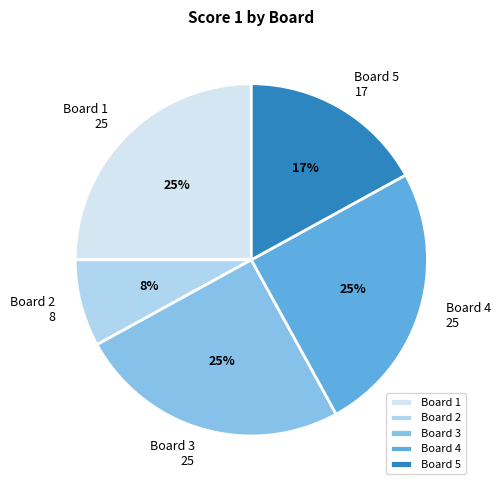

To the nearest percent, what portion does Board 5 represent?

17%